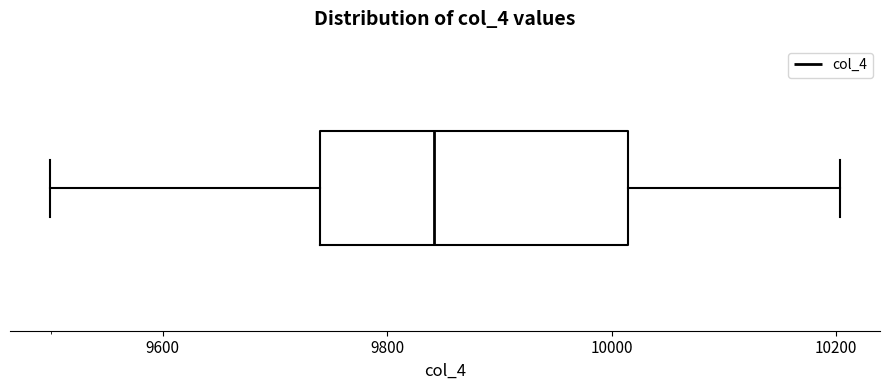

Transcribe this box plot: give where the median line is, the range the box spans, and where the two whiskers end, as read against the x-axis. The values are not printed on the chart, so give them approximately, as read against the axis.

median 9840, box 9740 to 10020, whiskers 9500 to 10200